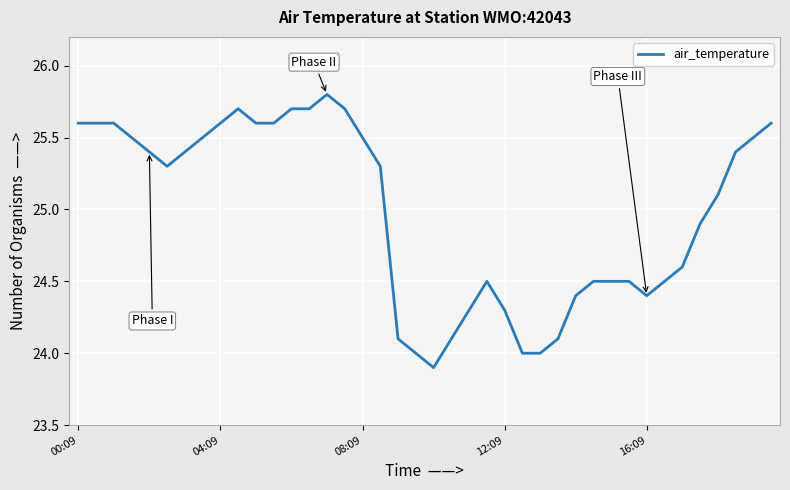

What is the smallest value displayed?

23.9